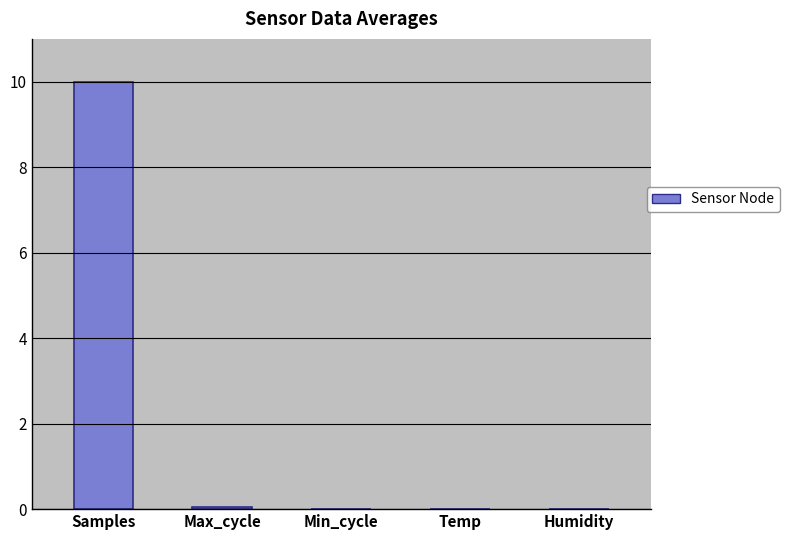

The chart shows a value of 0.0 at Max_cycle. True or false?

True